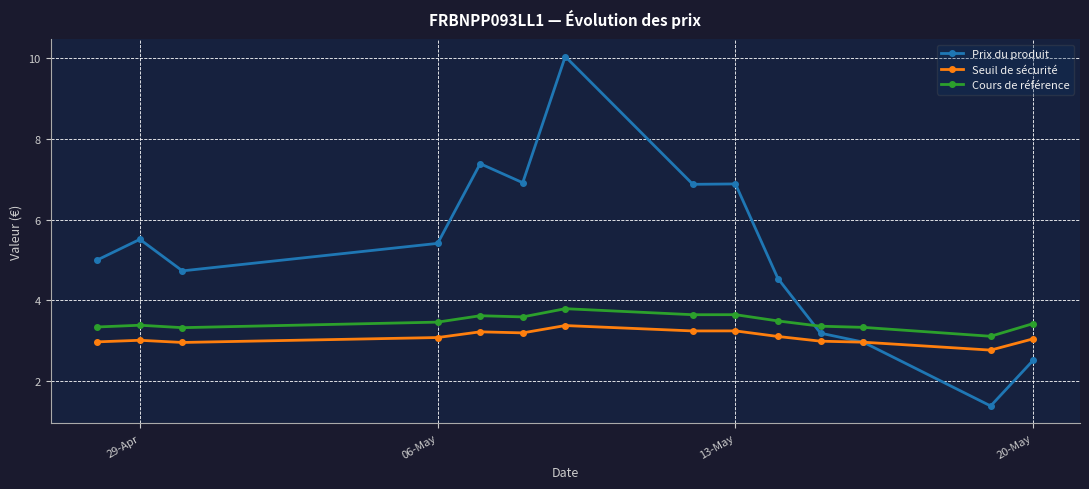

Which series has the largest range (max minus min)?

Prix du produit